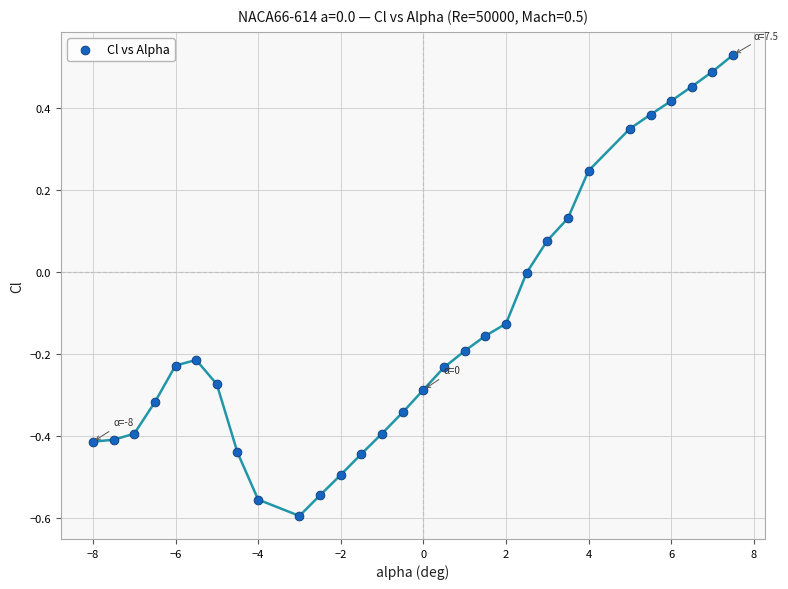

What is the range of X values (max minus min)?

15.5